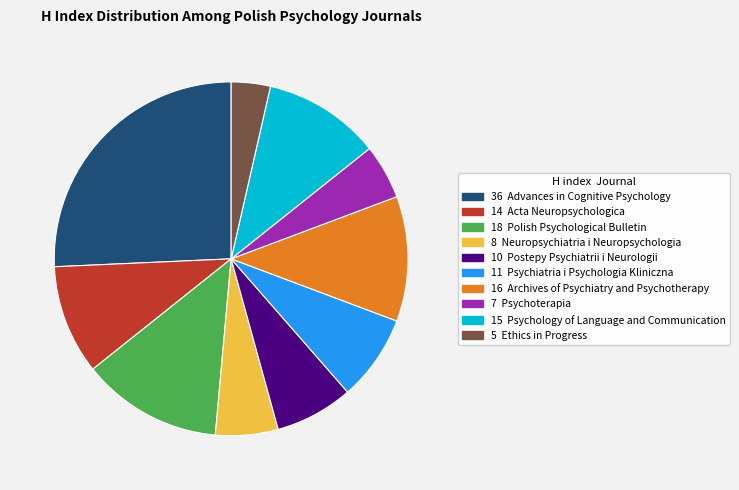

Is there any slice that represents more than half of the pie?

No